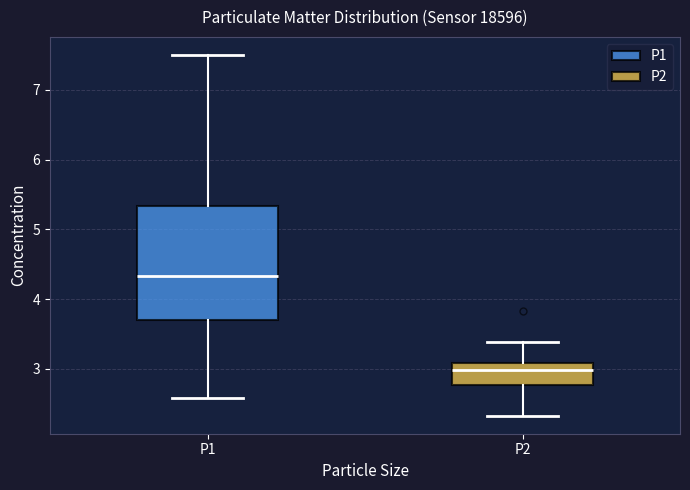

Comparing the boxes themselves (not the whiskers), which one is the tallest?

P1